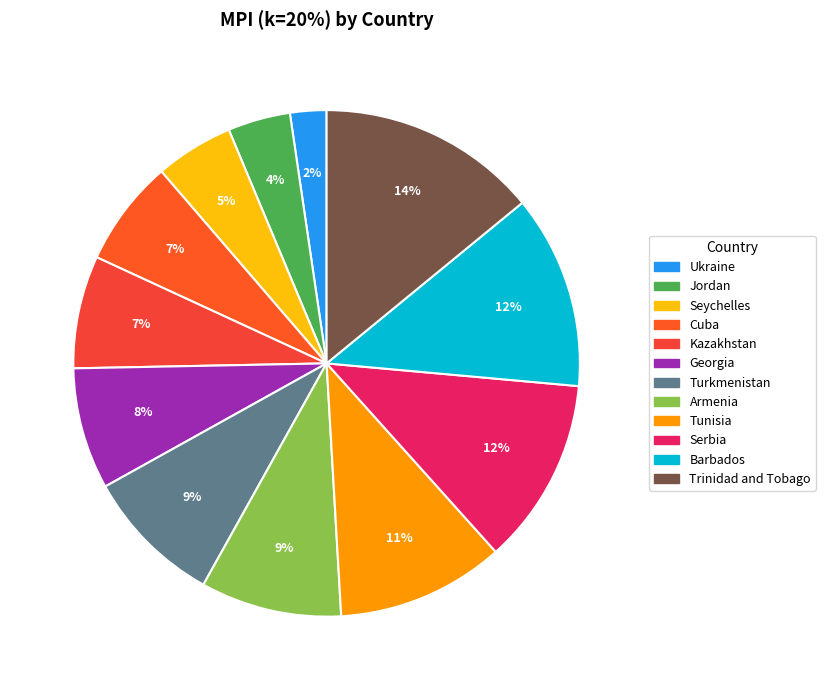

What is the largest slice in the pie chart?

Trinidad and Tobago